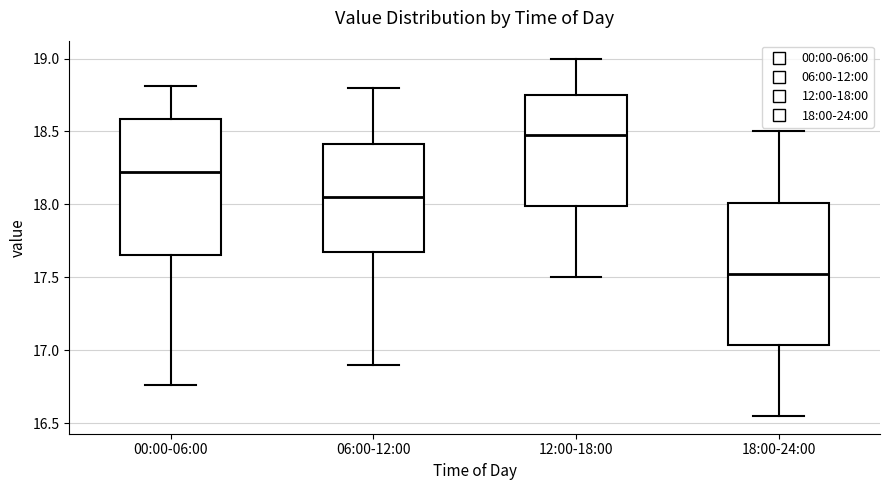

Where is the upper edge of the box for 06:00-12:00 on the y-axis? The values are not printed on the chart, so give them approximately, as read against the axis.

18.40